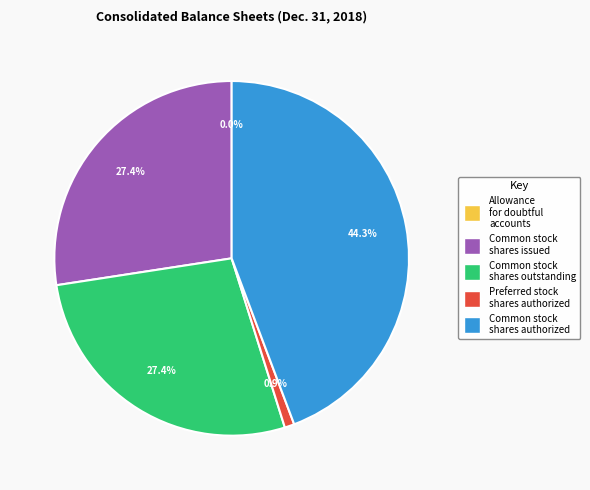

Is there any slice that represents more than half of the pie?

No